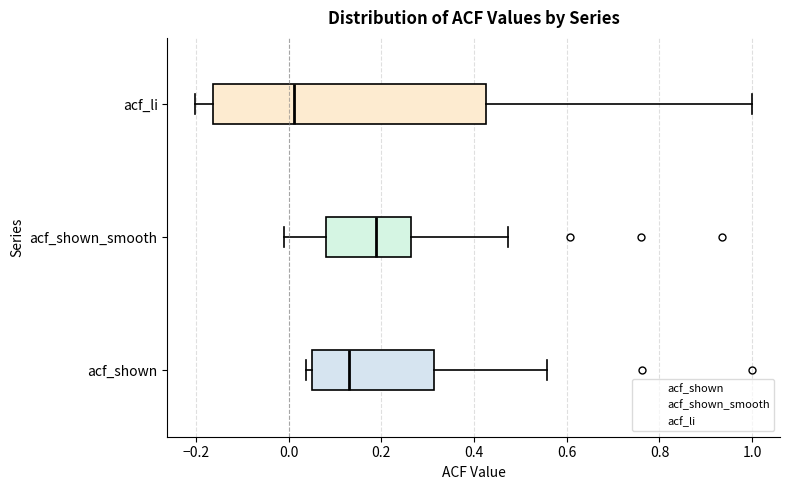

Where does the right whisker of the box for acf_shown_smooth end on the x-axis? The values are not printed on the chart, so give them approximately, as read against the axis.

0.48